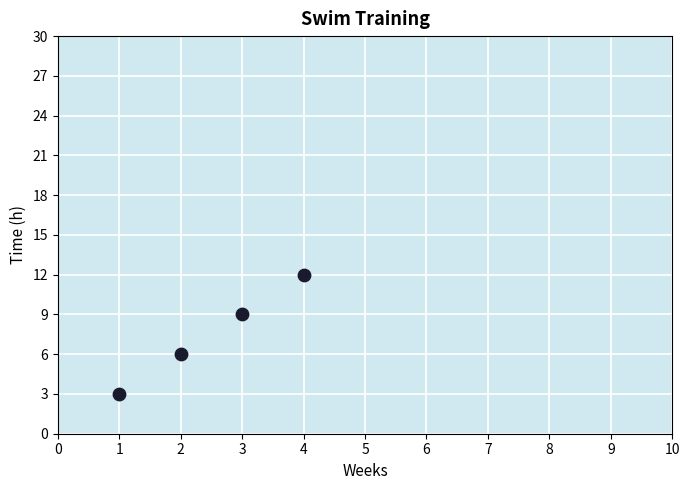

What is the range of X values (max minus min)?

3